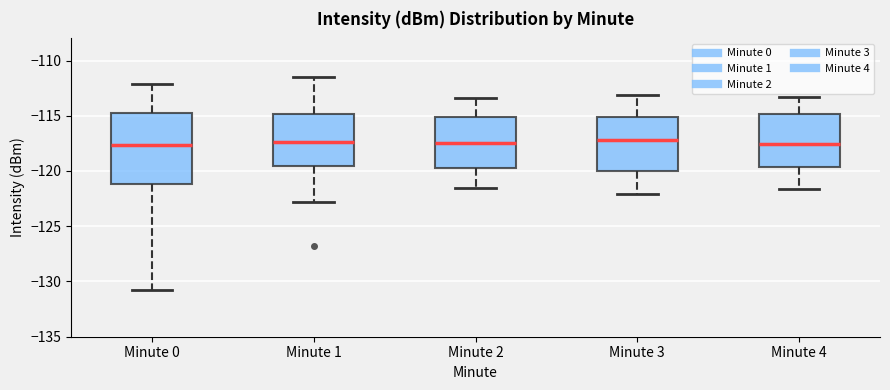

Where is the lower edge of the box for Minute 0 on the y-axis? The values are not printed on the chart, so give them approximately, as read against the axis.

-121.0